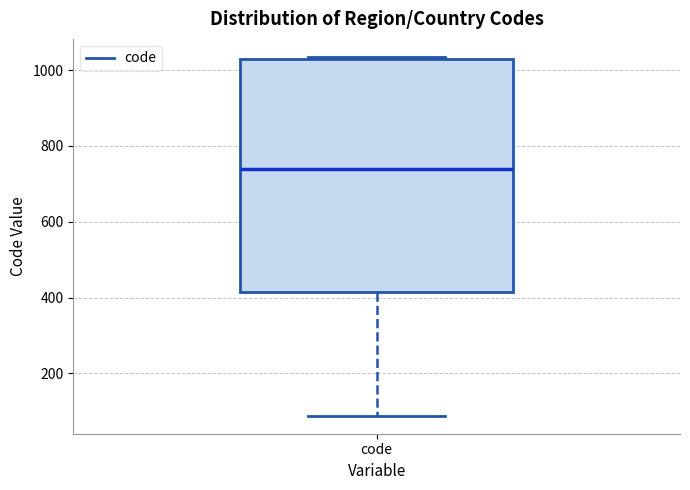

Read this box plot against the y-axis: the position of the median line, the range covered by the box, and the ends of both whiskers. The values are not printed on the chart, so give them approximately, as read against the axis.

median 740, box 420 to 1020, whiskers 80 to 1040